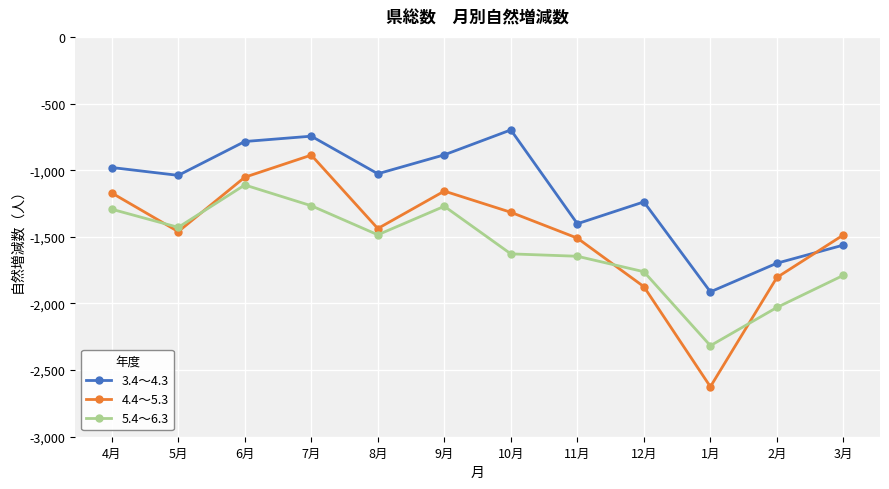

What are all the series names shown in the legend?

3.4～4.3, 4.4～5.3, 5.4～6.3